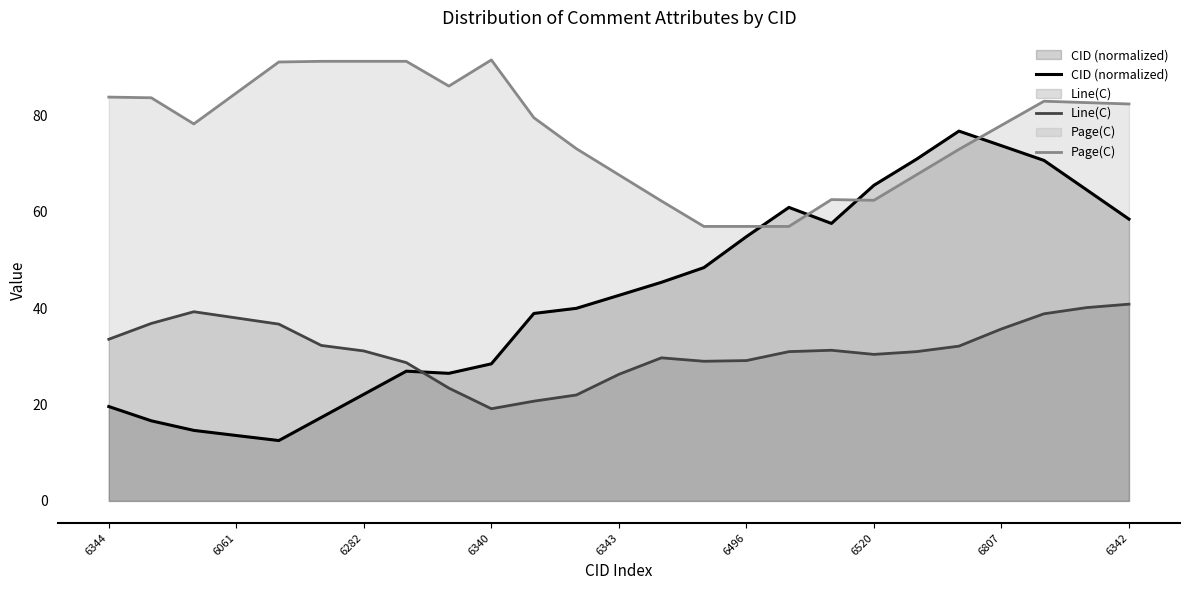

What is the smallest value displayed?

12.5